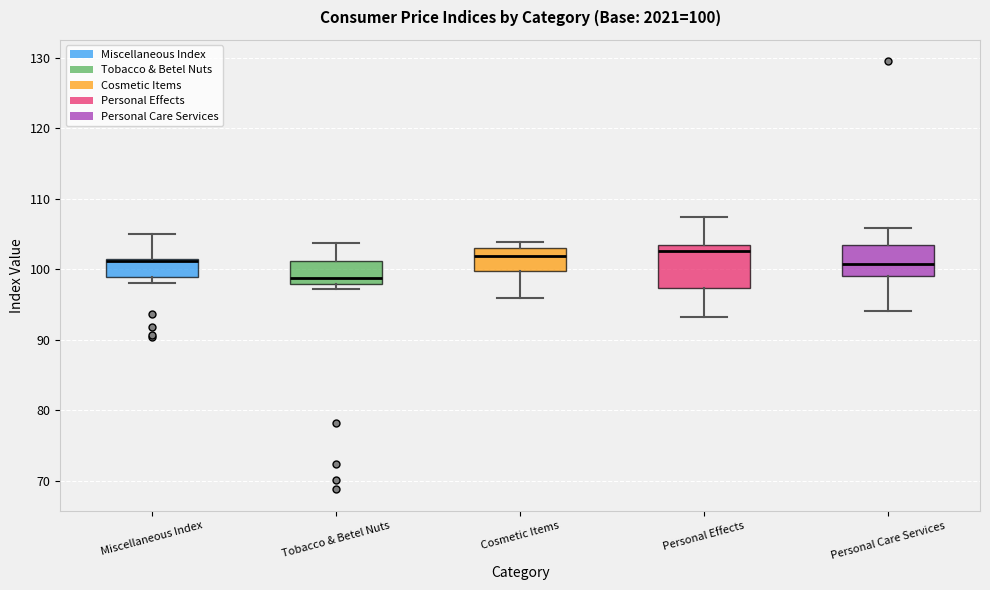

Comparing the boxes themselves (not the whiskers), which one is the tallest?

Personal Effects